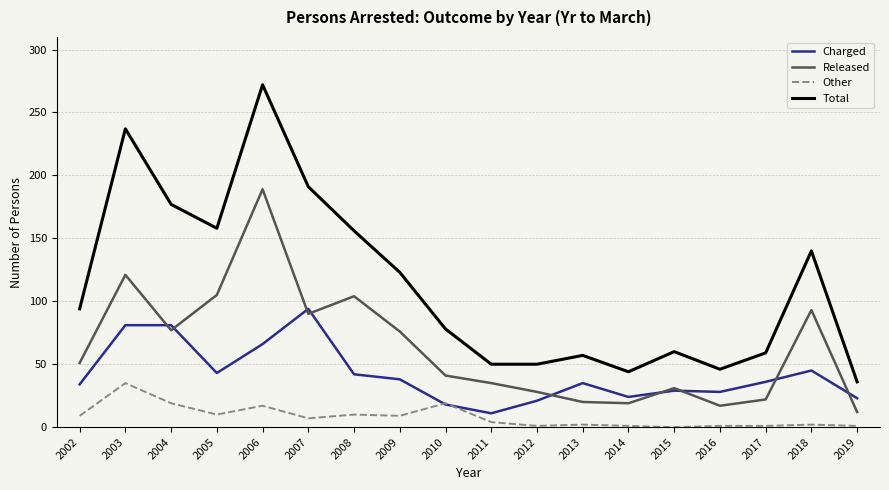

How many interior local peaks does the Total series have?

5